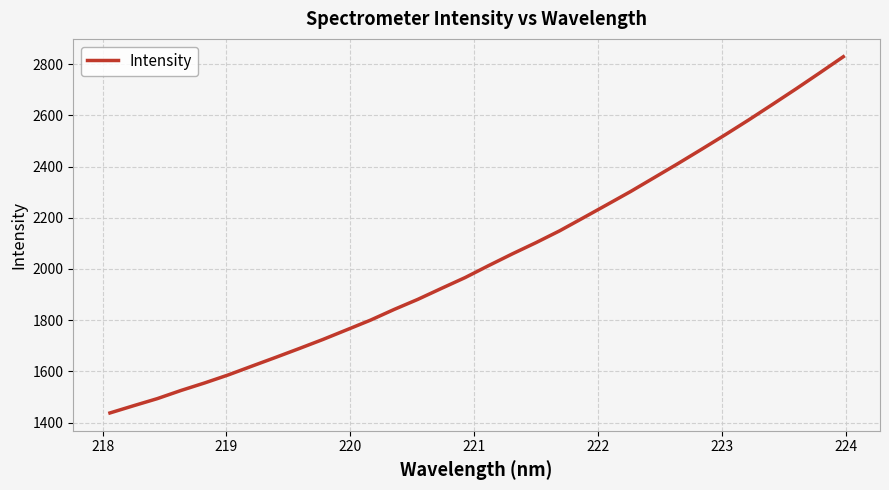

What is the minimum value shown in the chart?

1437.5